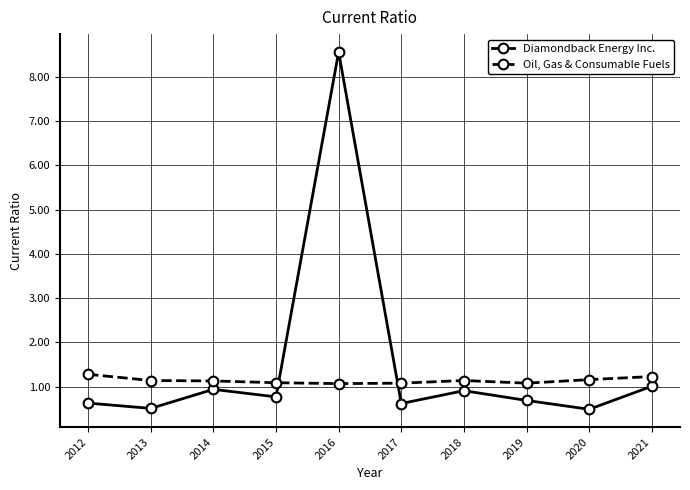

True or false: Diamondback Energy Inc. and Oil, Gas & Consumable Fuels cross at least once.

True